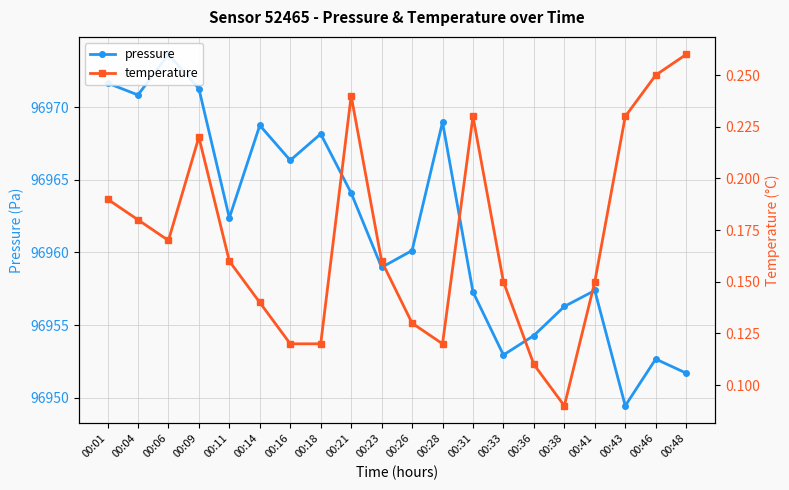

How many interior local valleys does the temperature series have?

3